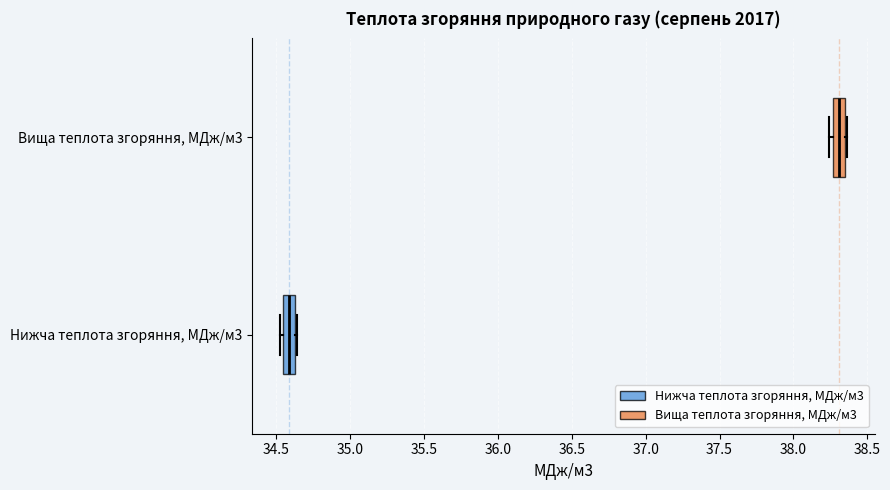

Reading bottom to top, transcribe this box plot: for each box, give where its median line is, the range the box spans, and where its two whiskers end, as read against the x-axis. The values are not printed on the chart, so give them approximately, as read against the axis.

Нижча теплота згоряння, МДж/м3: median 34.60, box 34.55 to 34.65, whiskers 34.55 (just left of the box's left edge) to 34.65
Вища теплота згоряння, МДж/м3: median 38.30, box 38.25 to 38.35, whiskers 38.25 (just left of the box's left edge) to 38.35